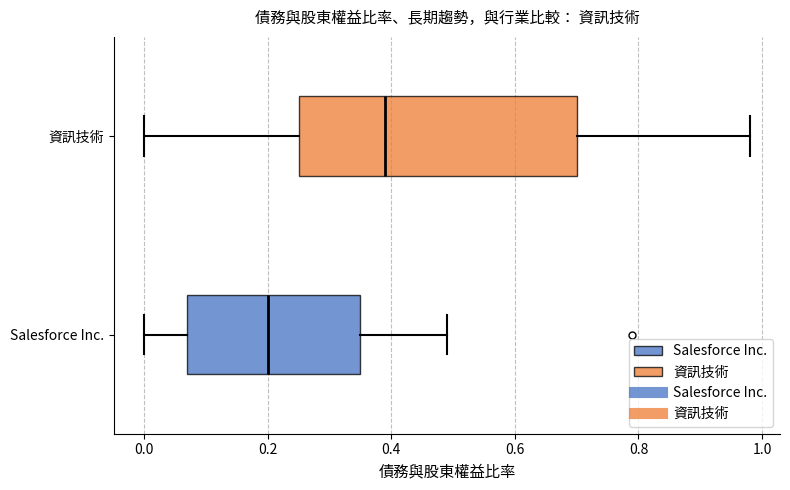

Reading bottom to top, read every box against the x-axis: the position of its median line, the range the box covers, and the ends of its whiskers. The values are not printed on the chart, so give them approximately, as read against the axis.

Salesforce Inc.: median 0.20, box 0.08 to 0.36, whiskers 0.00 to 0.50
資訊技術: median 0.40, box 0.26 to 0.70, whiskers 0.00 to 0.98